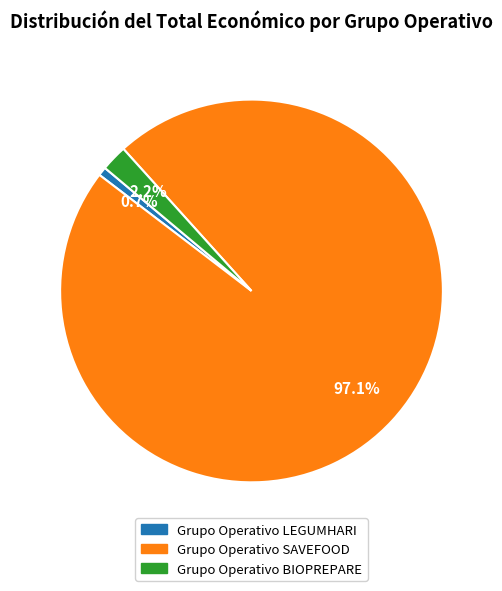

The Grupo Operativo LEGUMHARI slice represents 1% of the pie. True or false?

True